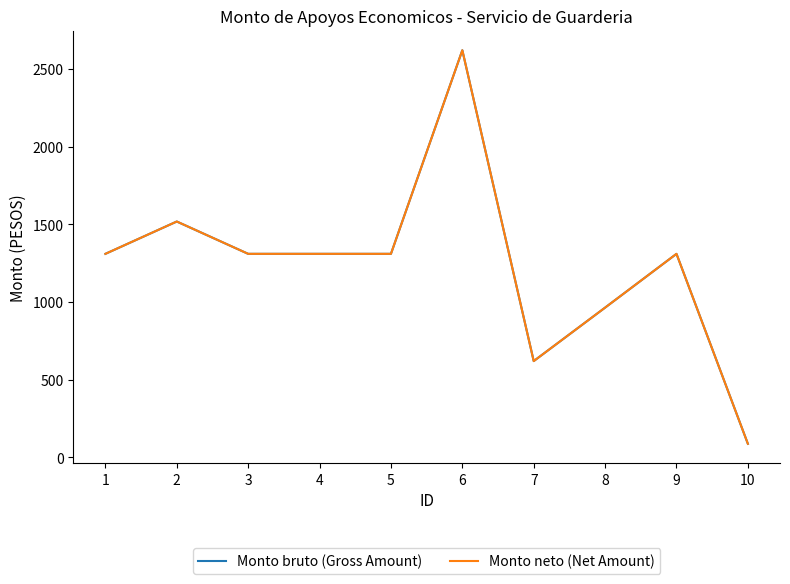

Does the chart have visible grid lines?

No